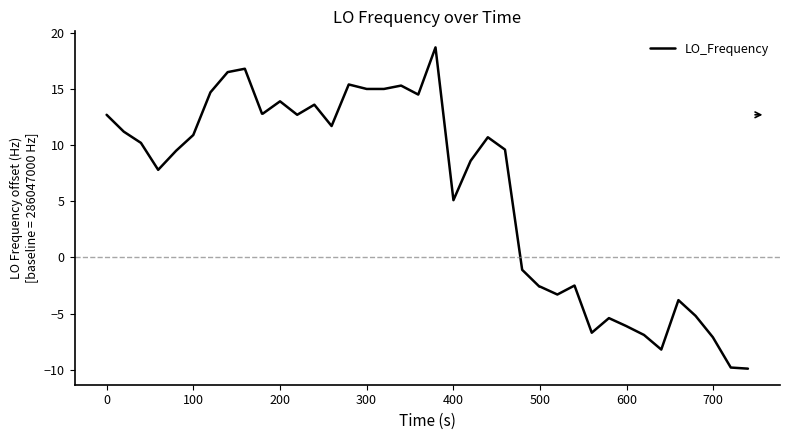

Does the chart have visible grid lines?

No